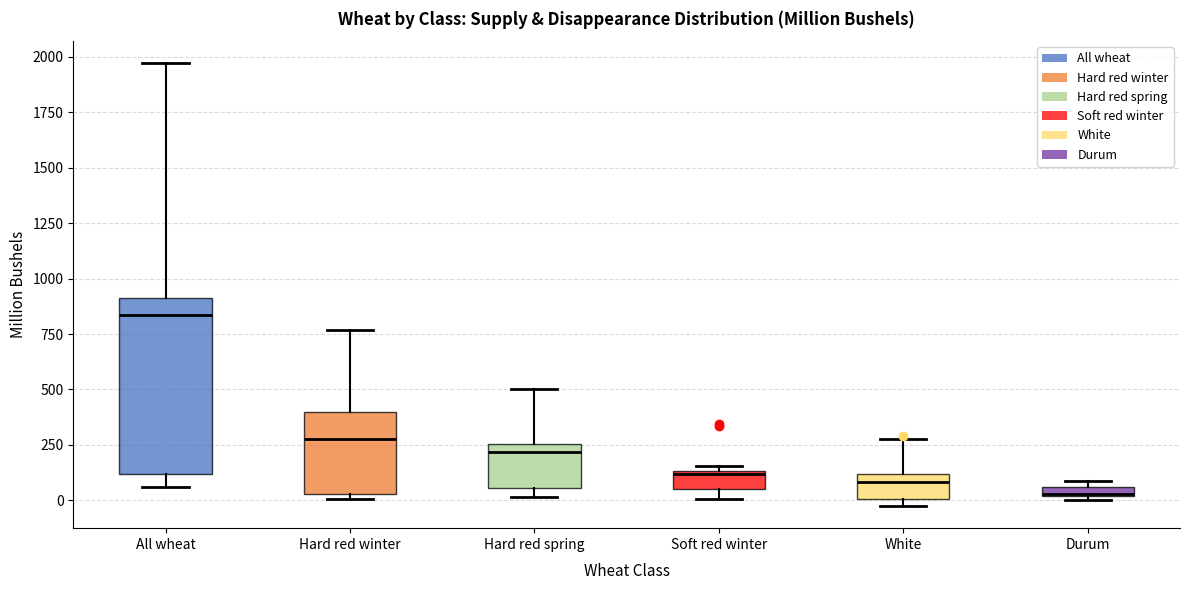

Where is the upper edge of the box for Durum on the y-axis? The values are not printed on the chart, so give them approximately, as read against the axis.

50